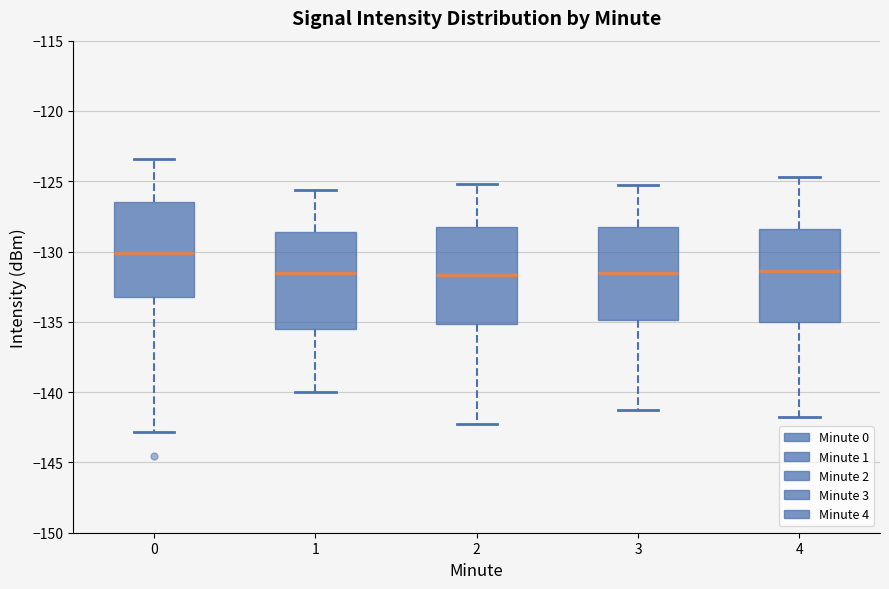

Reading left to right, transcribe this box plot: for each box, give where its median line is, the range the box spans, and where its two whiskers end, as read against the y-axis. The values are not printed on the chart, so give them approximately, as read against the axis.

0: median -130.0, box -133.0 to -126.5, whiskers -143.0 to -123.5
1: median -131.5, box -135.5 to -128.5, whiskers -140.0 to -125.5
2: median -131.5, box -135.0 to -128.0, whiskers -142.5 to -125.0
3: median -131.5, box -135.0 to -128.0, whiskers -141.5 to -125.5
4: median -131.5, box -135.0 to -128.5, whiskers -142.0 to -124.5